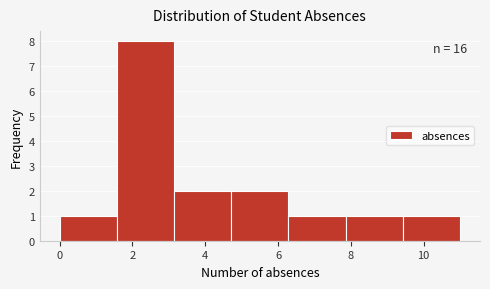

Which range on the x-axis has the tallest bar?

1.6 to 3.2